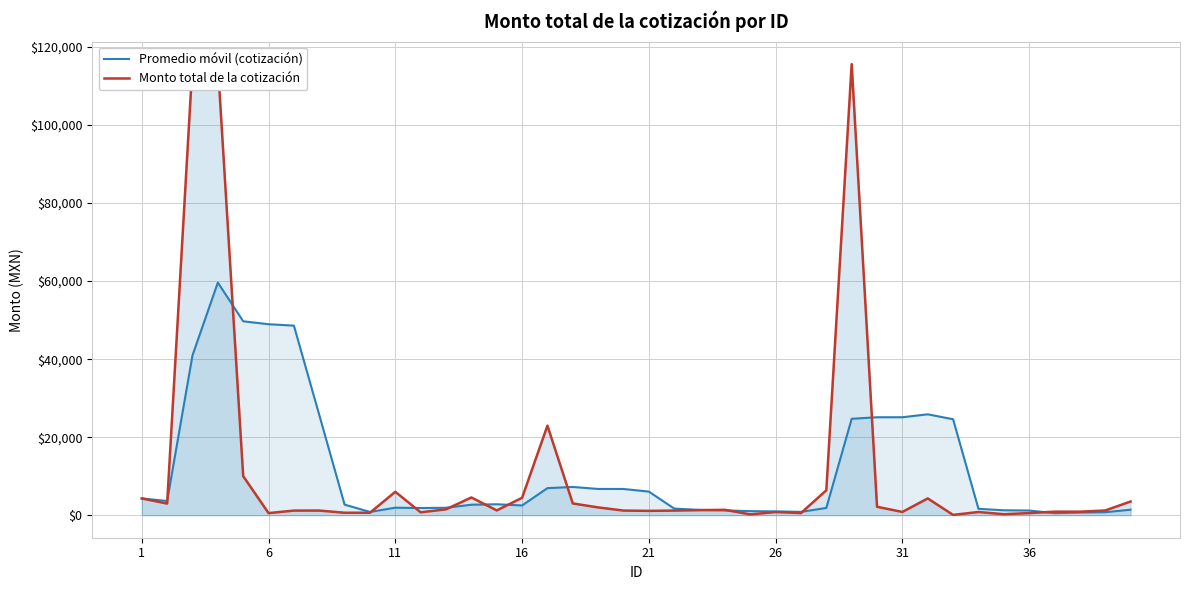

Reading left to right, what are all the values shown in this chart?

Promedio móvil (cotización): 4292.0	3634.8	40967.0	59633.1	49706.4	48953.7	48593.3	25703.4	2702.1	827.1	1920.4	1832.6	1896.4	2678.8	2797.8	2490.3	6932.4	7233.1	6724.1	6715.3	6044.7	1690.5	1348.8	1224.0	1028.8	969.0	842.3	1859.1	24711.8	25102.5	25106.2	25856.1	24594.1	1630.6	1249.5	1192.3	513.7	679.5	756.7	1407.1
Monto total de la cotización: 4292.0	2977.6	115631.3	115631.3	10000.0	528.0	1176.0	1181.7	625.0	625.0	5994.3	736.9	1501.0	4536.8	1220.0	4456.8	22947.3	3004.4	1992.0	1176.0	1104.0	1176.0	1296.0	1368.0	200.0	805.0	542.5	6380.0	115631.3	2153.6	823.6	4292.0	70.0	813.9	248.0	537.6	899.0	899.0	1200.0	3500.0